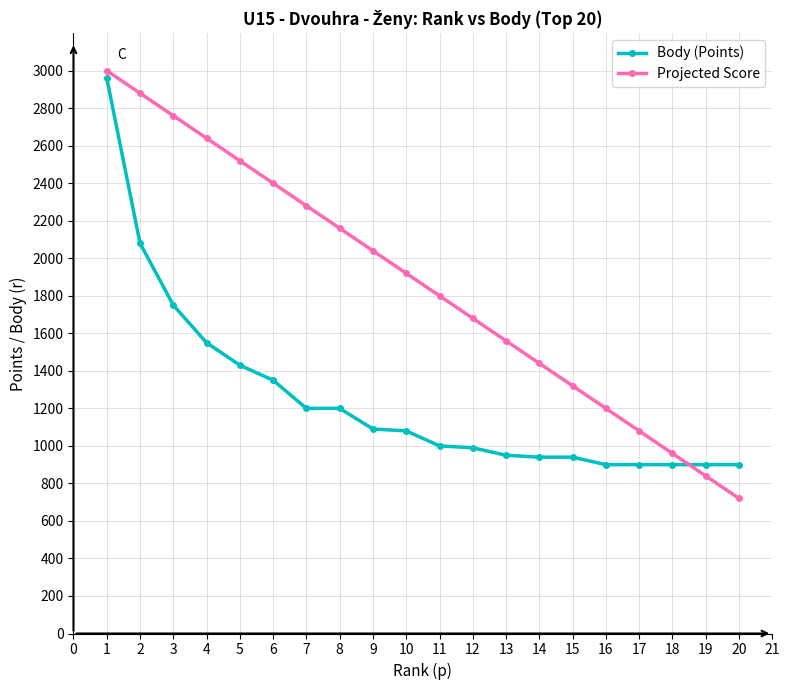

How many intersections are there between Body (Points) and Projected Score?

1